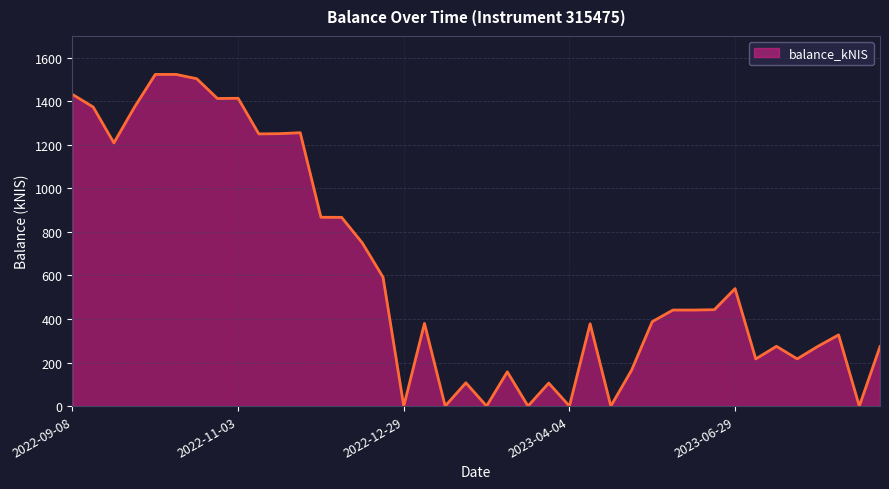

What is the maximum value shown in the chart?

1523.4